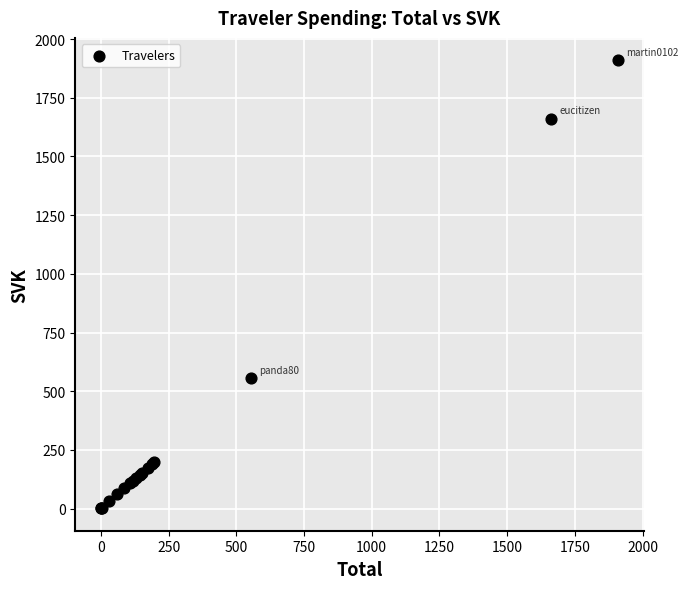

What Y value in the scatter plot is closest to 955?

554.1